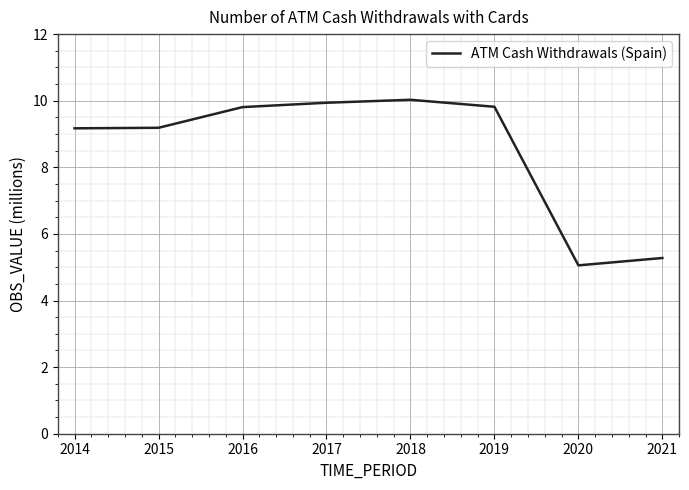

Approximately how many times larger is the value at 2015 compared to 2018?

0.9